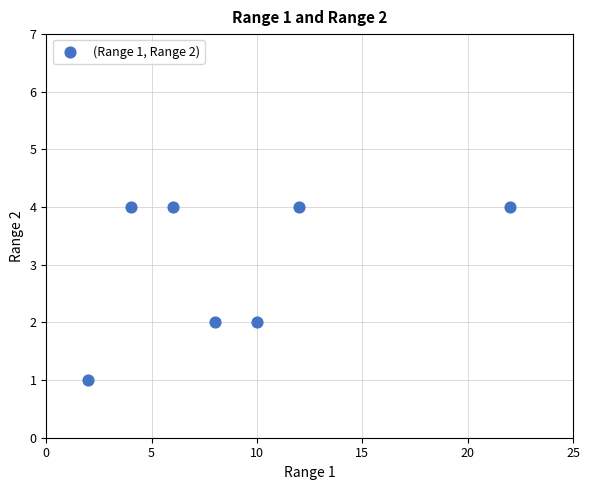

What is the average X value?

9